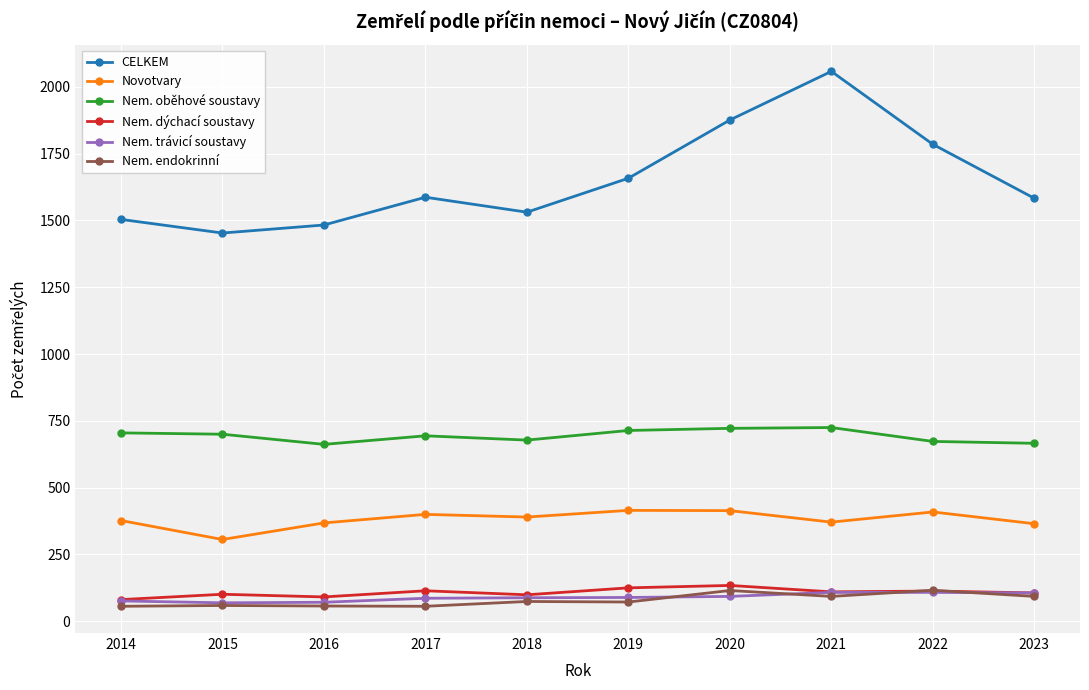

Where is CELKEM nearest to the value 1755?

2022